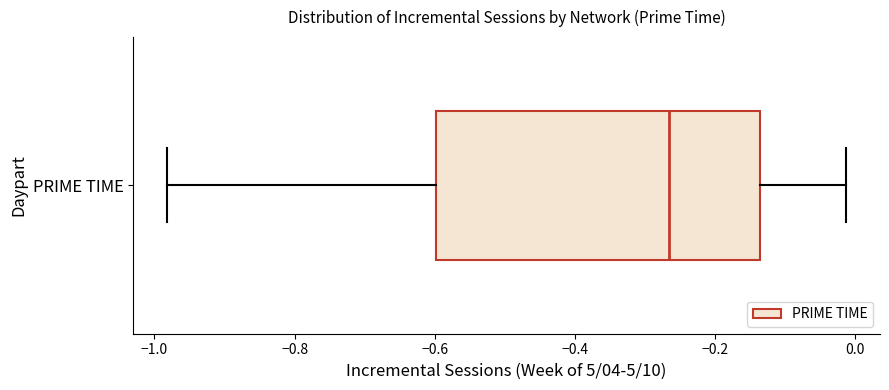

Transcribe this box plot: give where the median line is, the range the box spans, and where the two whiskers end, as read against the x-axis. The values are not printed on the chart, so give them approximately, as read against the axis.

median -0.26, box -0.60 to -0.14, whiskers -0.98 to -0.02